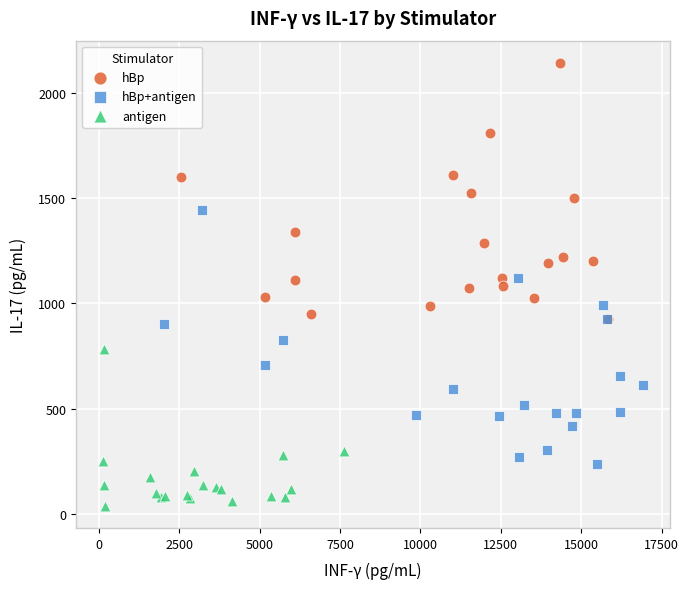

Which series contains the highest Y value?

hBp